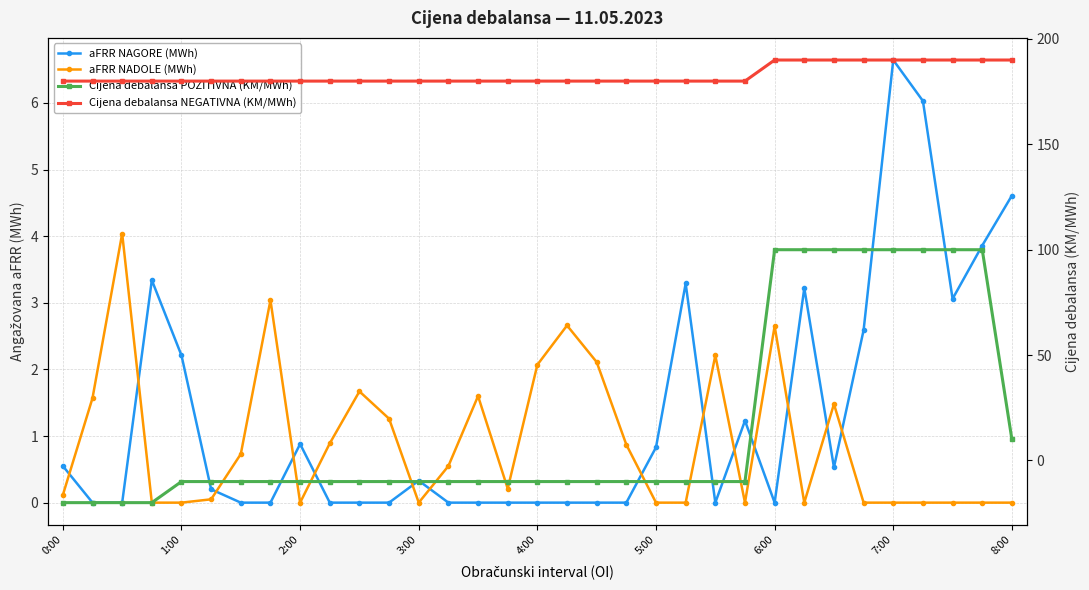

Reading left to right, list all the values displayed in this chart.

aFRR NAGORE (MWh): 0.6	0.0	0.0	3.3	2.2	0.2	0.0	0.0	0.9	0.0	0.0	0.0	0.3	0.0	0.0	0.0	0.0	0.0	0.0	0.0	0.8	3.3	0.0	1.2	0.0	3.2	0.5	2.6	6.6	6.0	3.1	3.9	4.6
aFRR NADOLE (MWh): 0.1	1.6	4.0	0.0	0.0	0.1	0.7	3.0	0.0	0.9	1.7	1.3	0.0	0.6	1.6	0.2	2.1	2.7	2.1	0.9	0.0	0.0	2.2	0.0	2.6	0.0	1.5	0.0	0.0	0.0	0.0	0.0	0.0
Cijena debalansa POZITIVNA (KM/MWh): -20.0	-20.0	-20.0	-20.0	-10.0	-10.0	-10.0	-10.0	-10.0	-10.0	-10.0	-10.0	-10.0	-10.0	-10.0	-10.0	-10.0	-10.0	-10.0	-10.0	-10.0	-10.0	-10.0	-10.0	100.0	100.0	100.0	100.0	100.0	100.0	100.0	100.0	10.0
Cijena debalansa NEGATIVNA (KM/MWh): 180.0	180.0	180.0	180.0	180.0	180.0	180.0	180.0	180.0	180.0	180.0	180.0	180.0	180.0	180.0	180.0	180.0	180.0	180.0	180.0	180.0	180.0	180.0	180.0	190.0	190.0	190.0	190.0	190.0	190.0	190.0	190.0	190.0